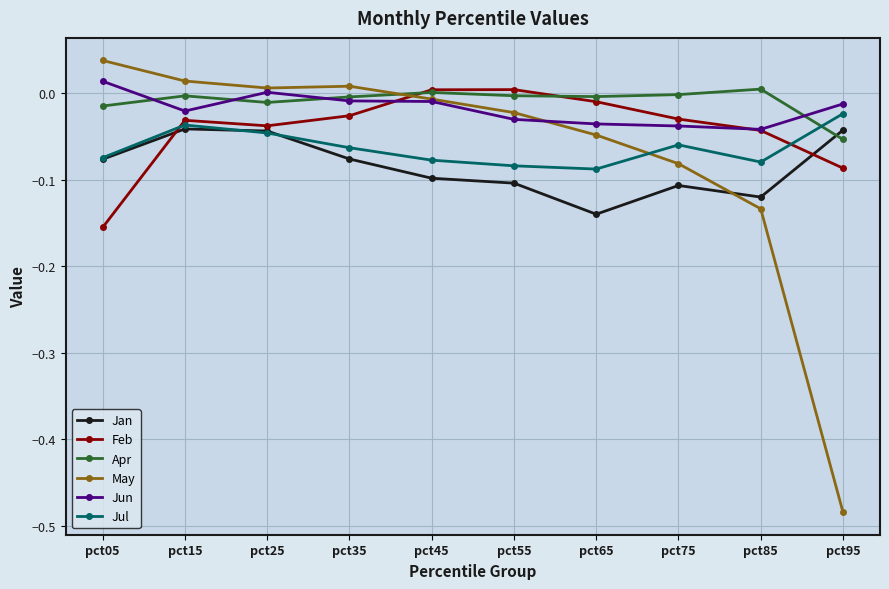

After their last crossing, which series has the higher values: Jan or Apr?

Jan